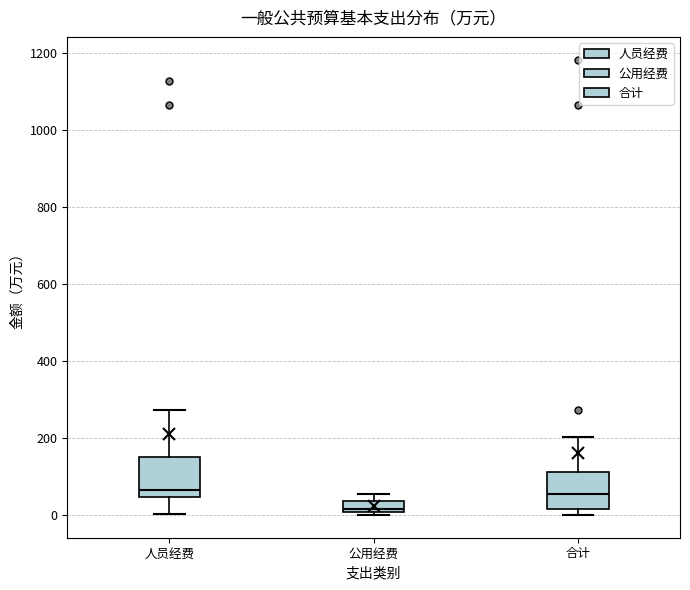

Where is the lower edge of the box for 公用经费 on the y-axis? The values are not printed on the chart, so give them approximately, as read against the axis.

0